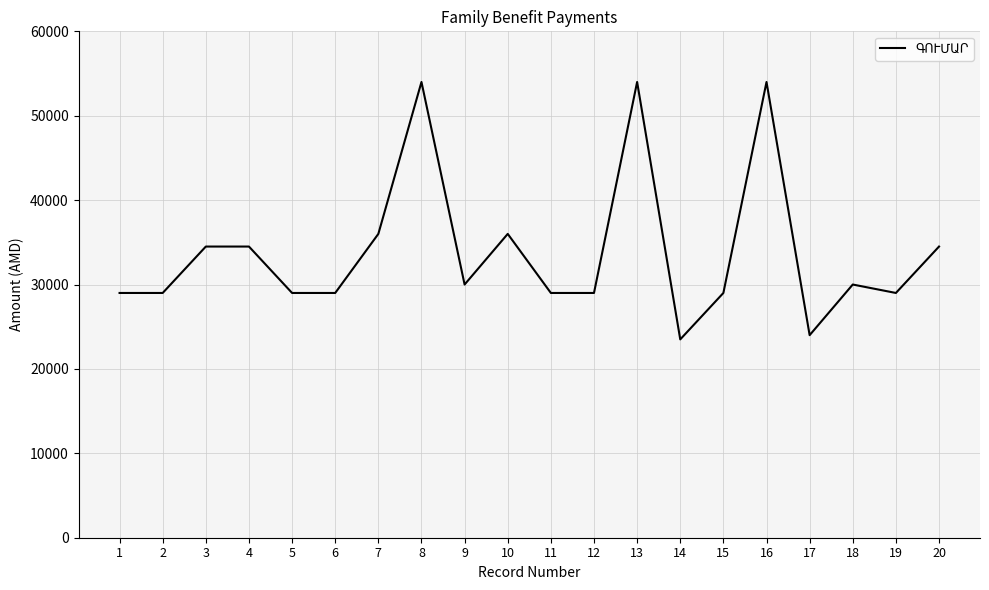

What is the difference between the values at 10 and 18?

6000